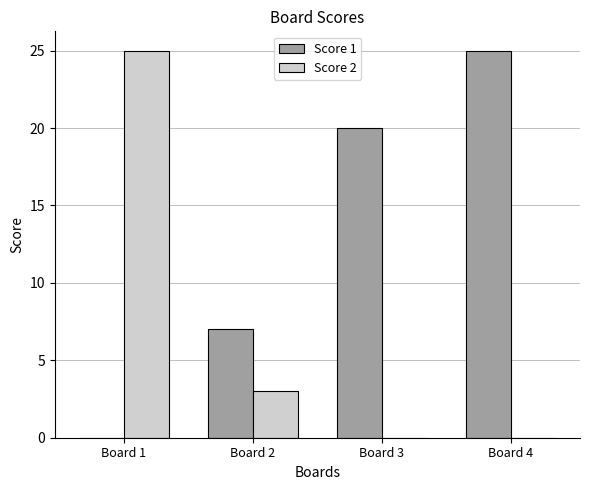

What is the sum of all Score 1 values?

52